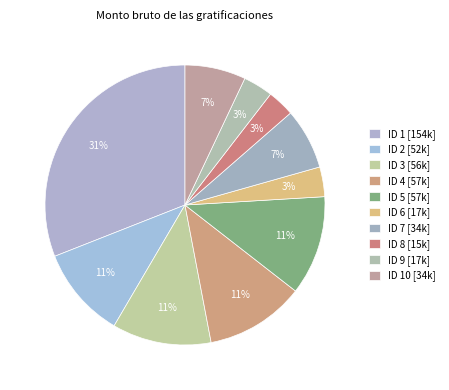

How many segments does this pie chart have?

10